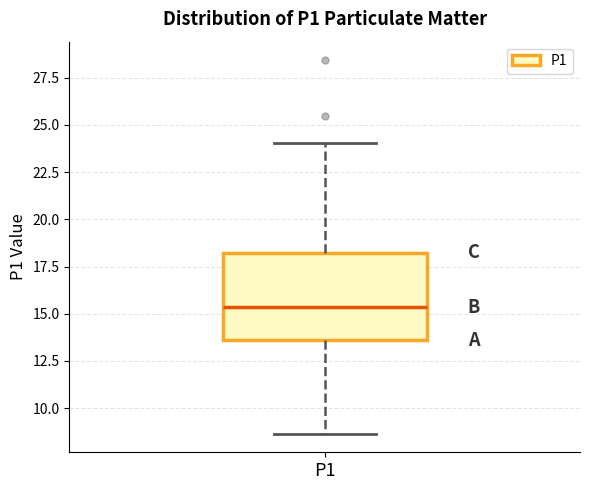

Read this box plot against the y-axis: the position of the median line, the range covered by the box, and the ends of both whiskers. The values are not printed on the chart, so give them approximately, as read against the axis.

median 15.5, box 13.5 to 18.0, whiskers 8.5 to 24.0